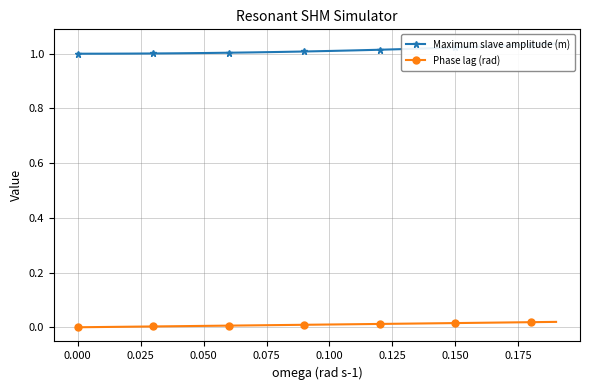

How many values in the Maximum slave amplitude (m) series exceed 1?

19